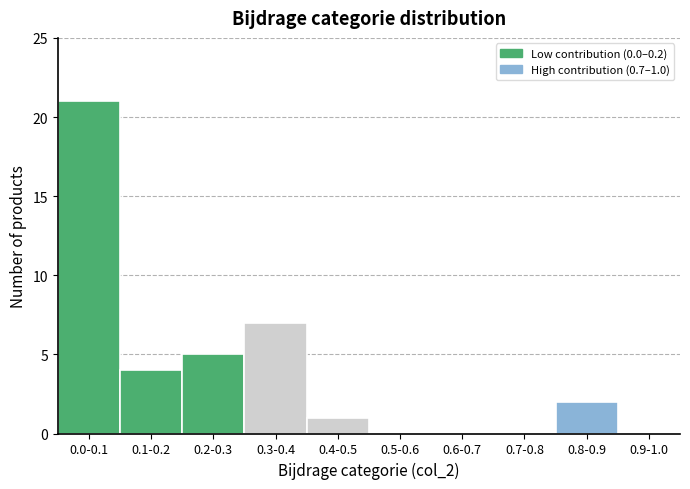

Reading left to right, transcribe all the data shown in this chart.

0.0-0.1=21	0.1-0.2=4	0.2-0.3=5	0.3-0.4=7	0.4-0.5=1	0.5-0.6=0	0.6-0.7=0	0.7-0.8=0	0.8-0.9=2	0.9-1.0=0